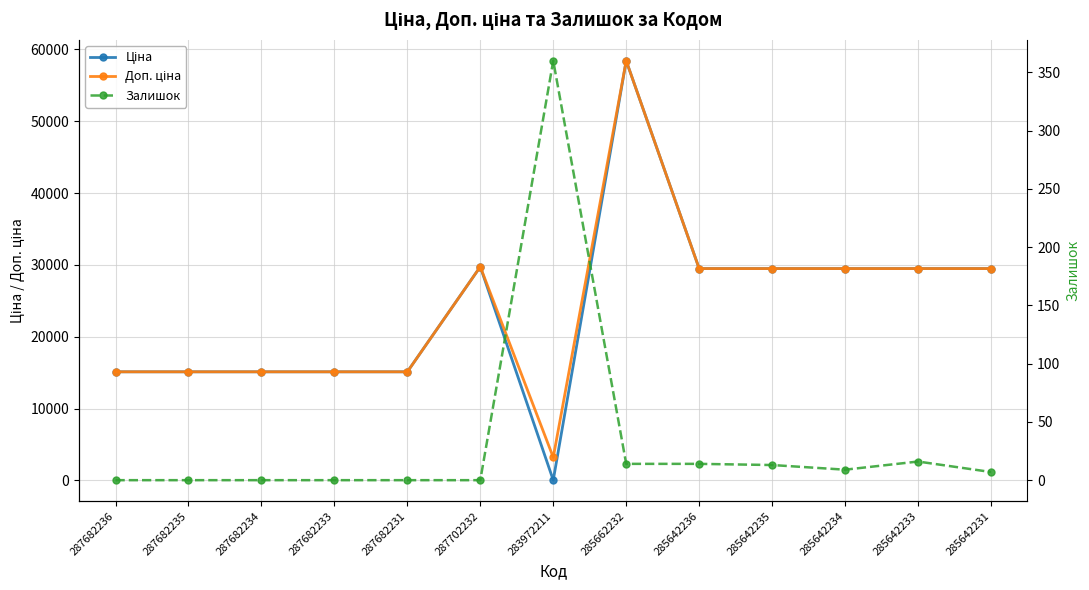

At how many categories does at least one series exceed 34368?

1